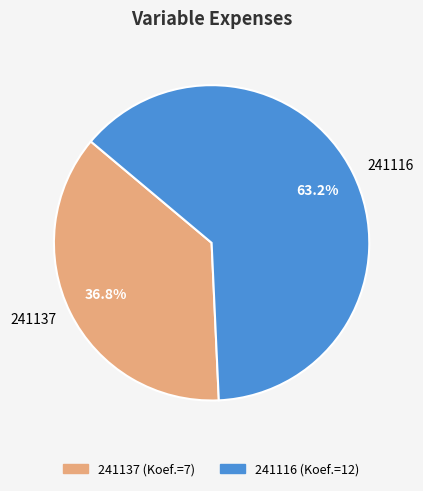

To the nearest percent, what is the difference between the 241137 and 241116 slice percentages?

26%